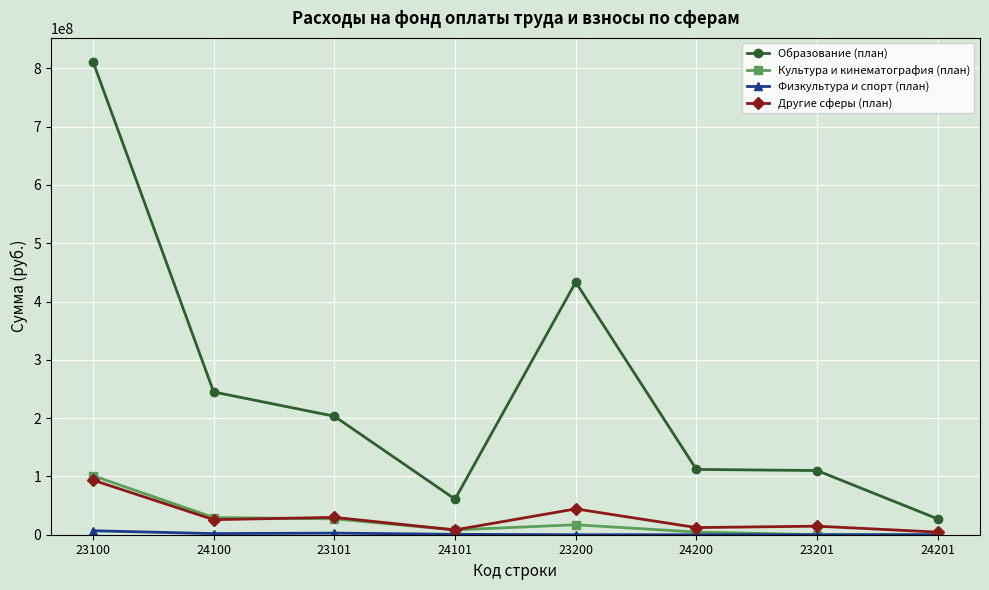

At which label is Другие сферы (план) closest to 49058150?

23200